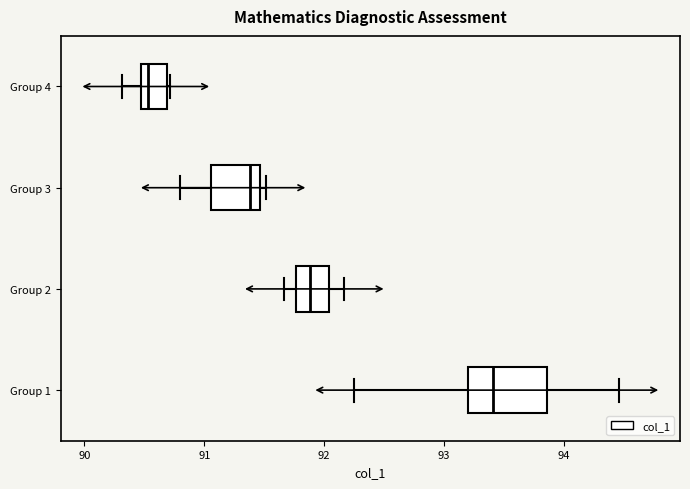

Reading bottom to top, transcribe this box plot: for each box, give where its median line is, the range the box spans, and where its two whiskers end, as read against the x-axis. The values are not printed on the chart, so give them approximately, as read against the axis.

Group 1: median 93.4, box 93.2 to 93.9, whiskers 92.3 to 94.5
Group 2: median 91.9, box 91.8 to 92.0, whiskers 91.7 to 92.2
Group 3: median 91.4, box 91.1 to 91.5, whiskers 90.8 to 91.5 (just right of the box's right edge)
Group 4: median 90.5 (just right of the box's left edge), box 90.5 to 90.7, whiskers 90.3 to 90.7